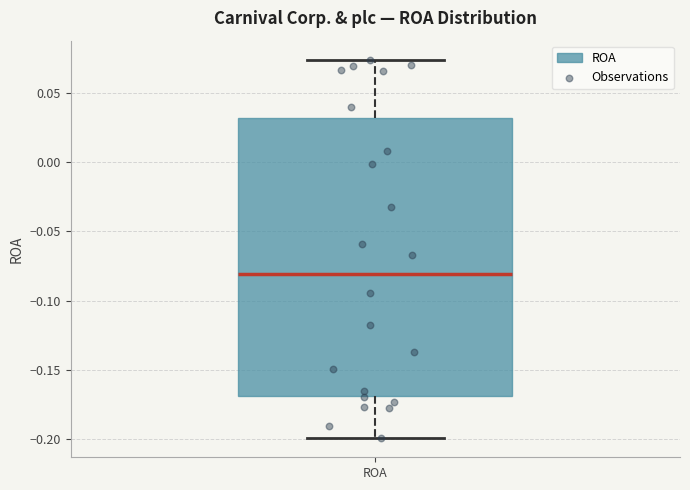

Where is the lower edge of the box for ROA on the y-axis? The values are not printed on the chart, so give them approximately, as read against the axis.

-0.170